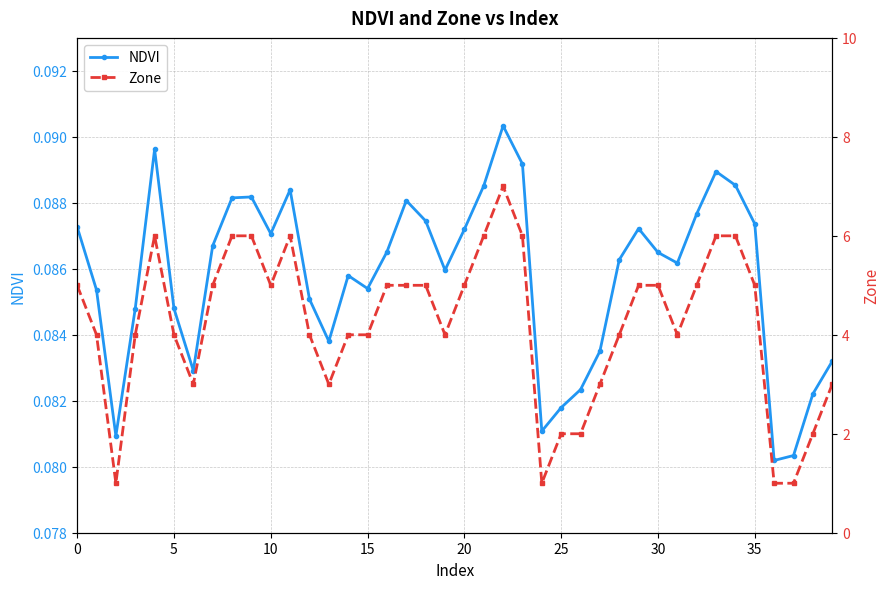

What is the lowest value of the NDVI series?

0.1